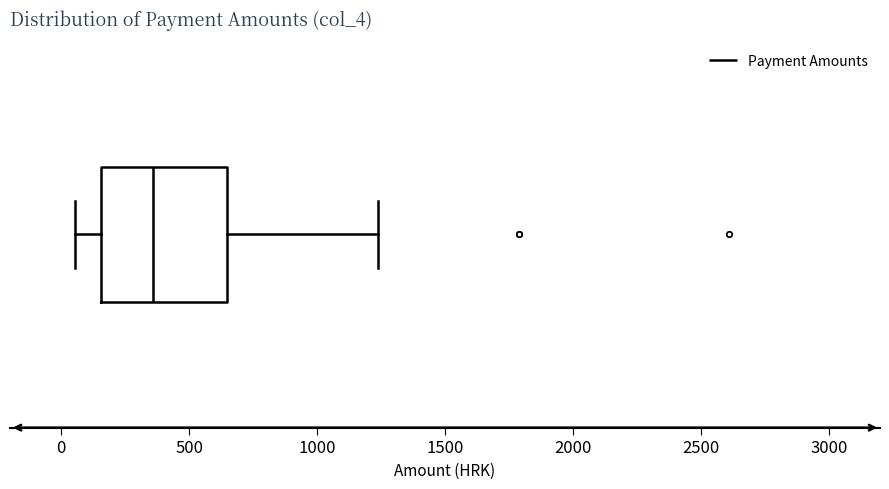

Where does the median line of the box sit on the x-axis? The values are not printed on the chart, so give them approximately, as read against the axis.

350